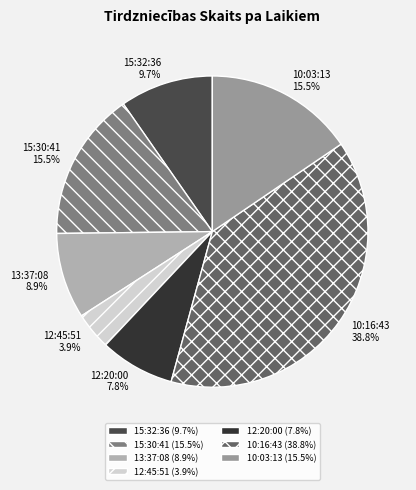

What percentage do 10:16:43 38.8% and 13:37:08 8.9% together represent?

47.7%